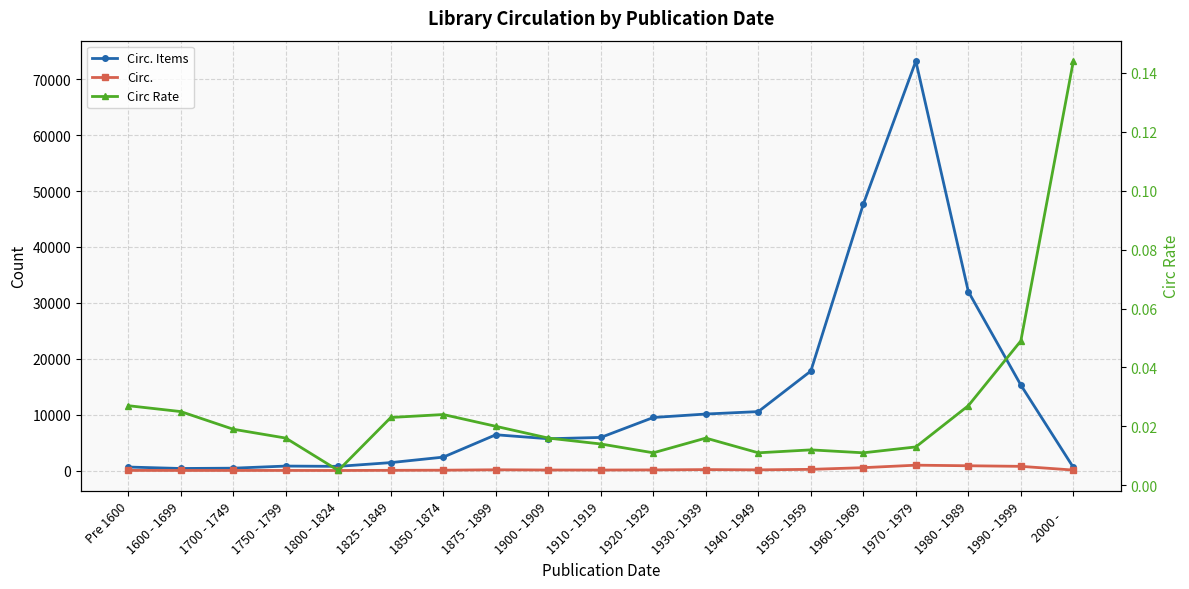

True or false: Circ. and Circ Rate intersect in this chart.

False